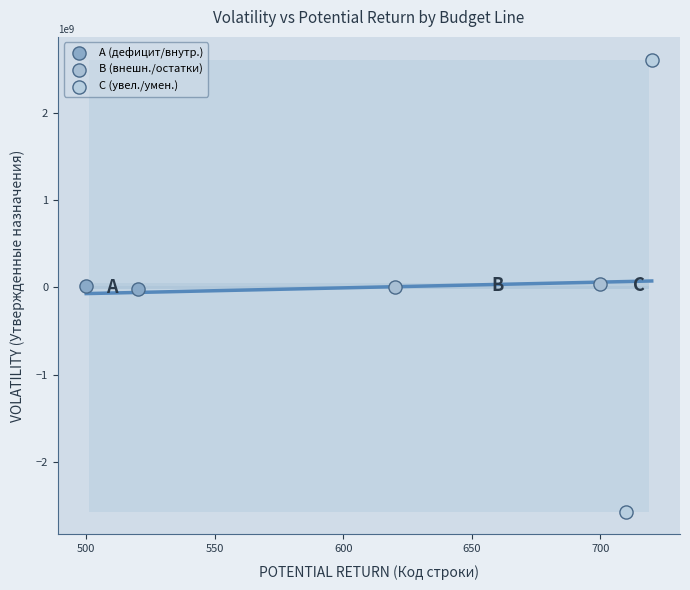

Which series reaches the maximum Y coordinate?

C (увел./умен.)